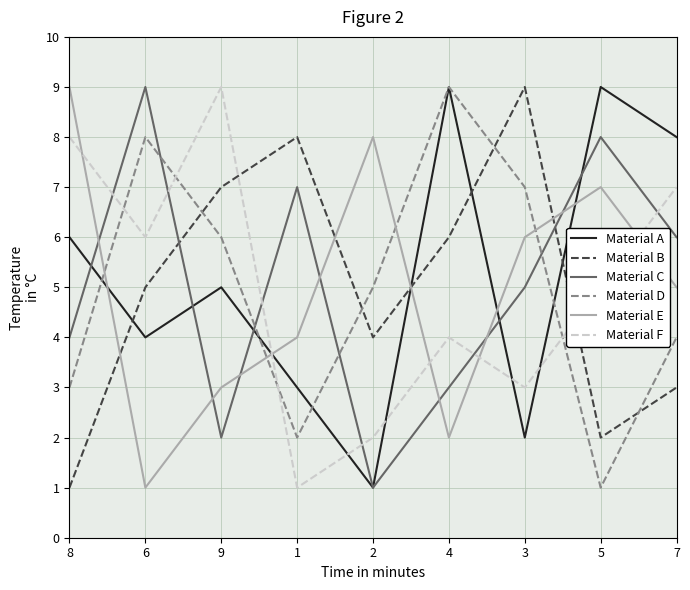

How many times do Material E and Material B cross each other?

4